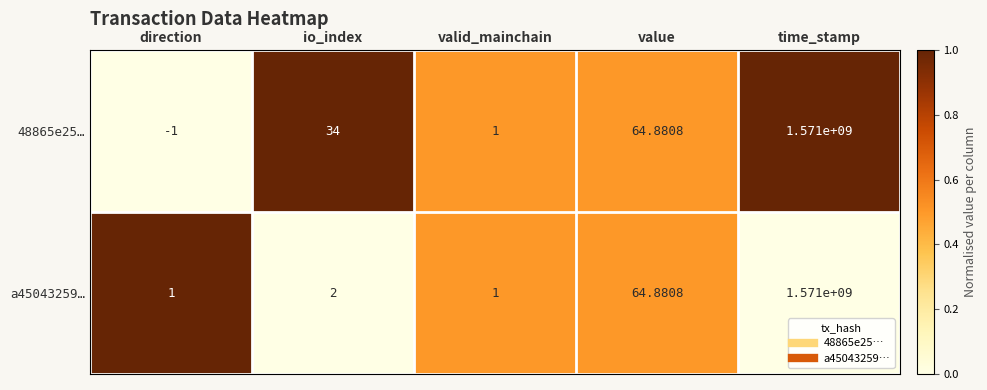

At which label is 48865e25… closest to 785499999?

value